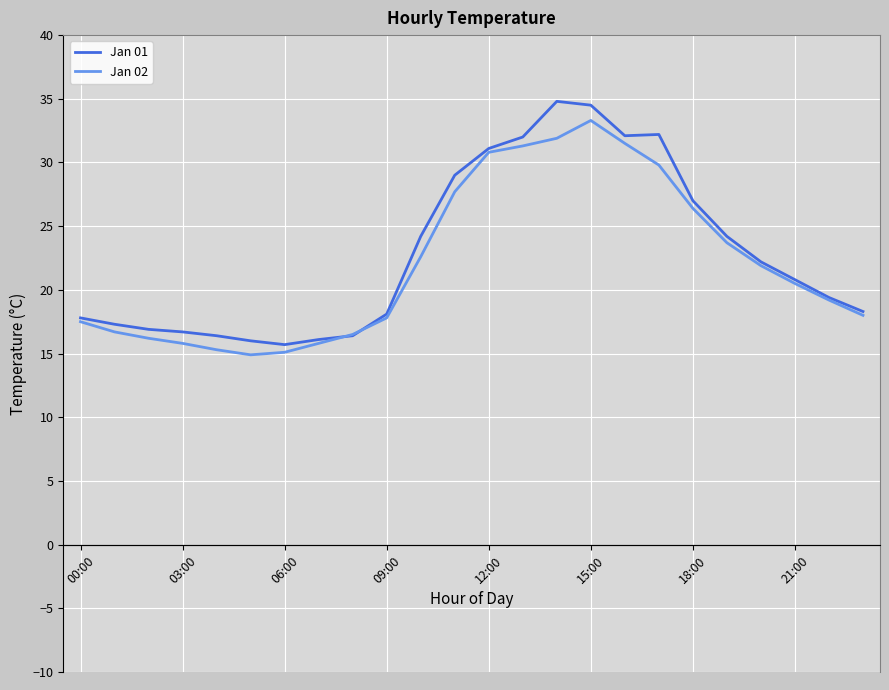

Which series has the largest range (max minus min)?

Jan 01